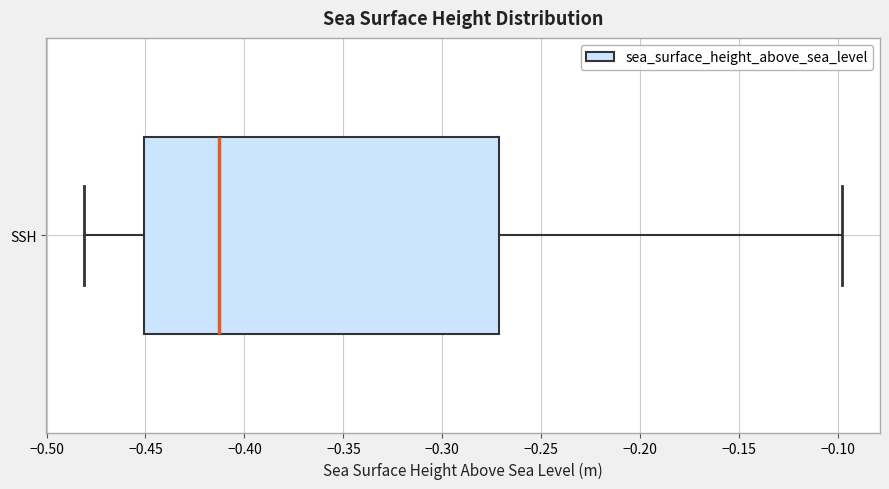

Transcribe this box plot: give where the median line is, the range the box spans, and where the two whiskers end, as read against the x-axis. The values are not printed on the chart, so give them approximately, as read against the axis.

median -0.415, box -0.450 to -0.270, whiskers -0.480 to -0.100